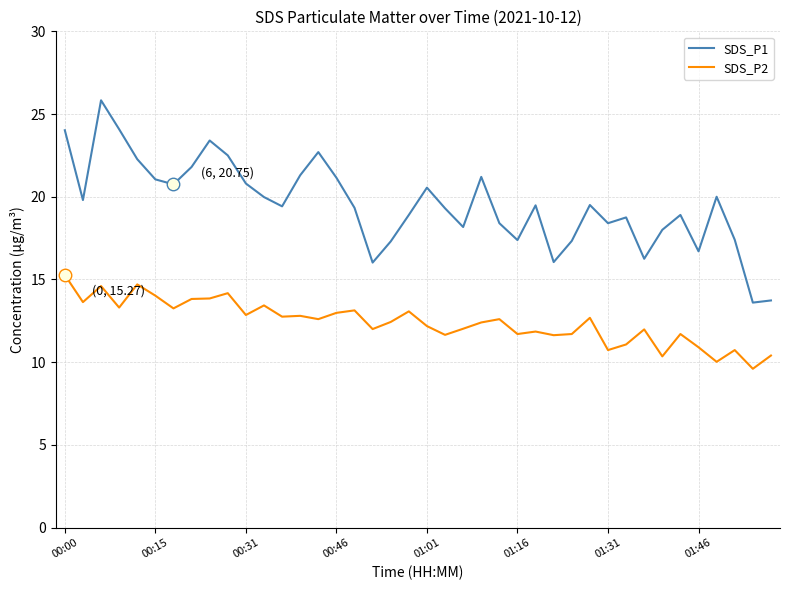

Rank the series by their average value, from highest to lowest.

SDS_P1, SDS_P2